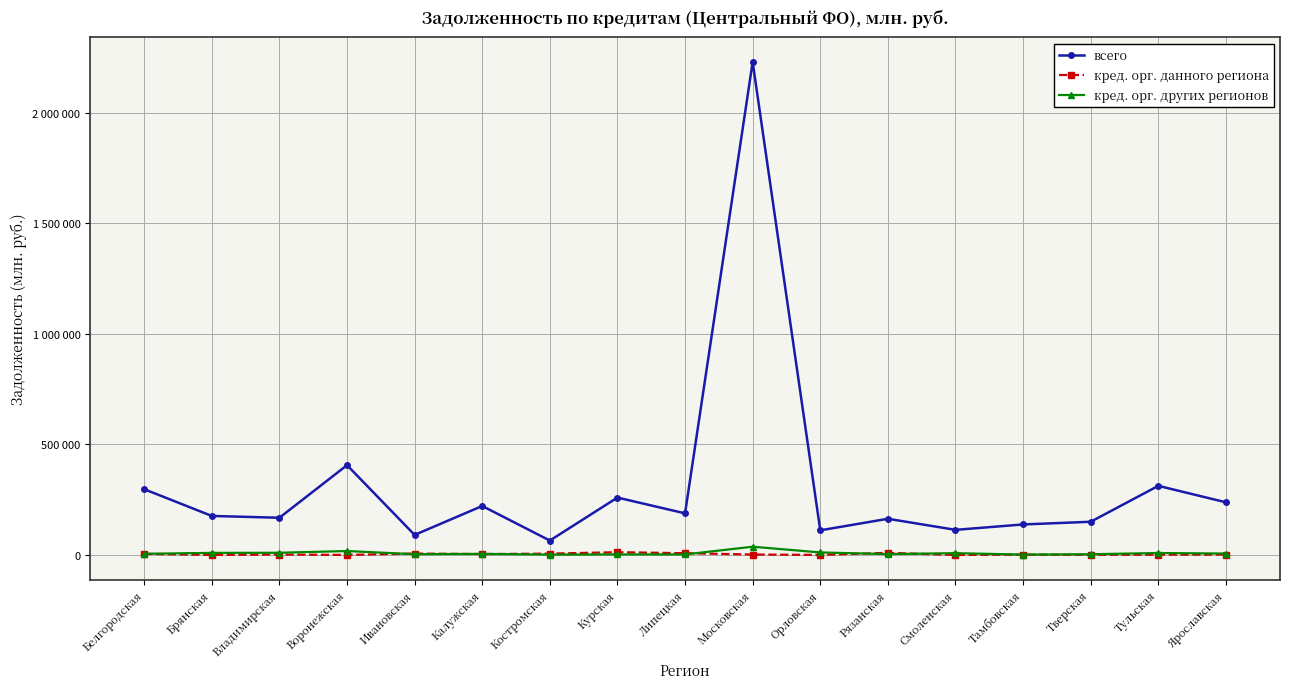

At Ярославская, list the series in order from smallest to largest.

кред. орг. данного региона, кред. орг. других регионов, всего